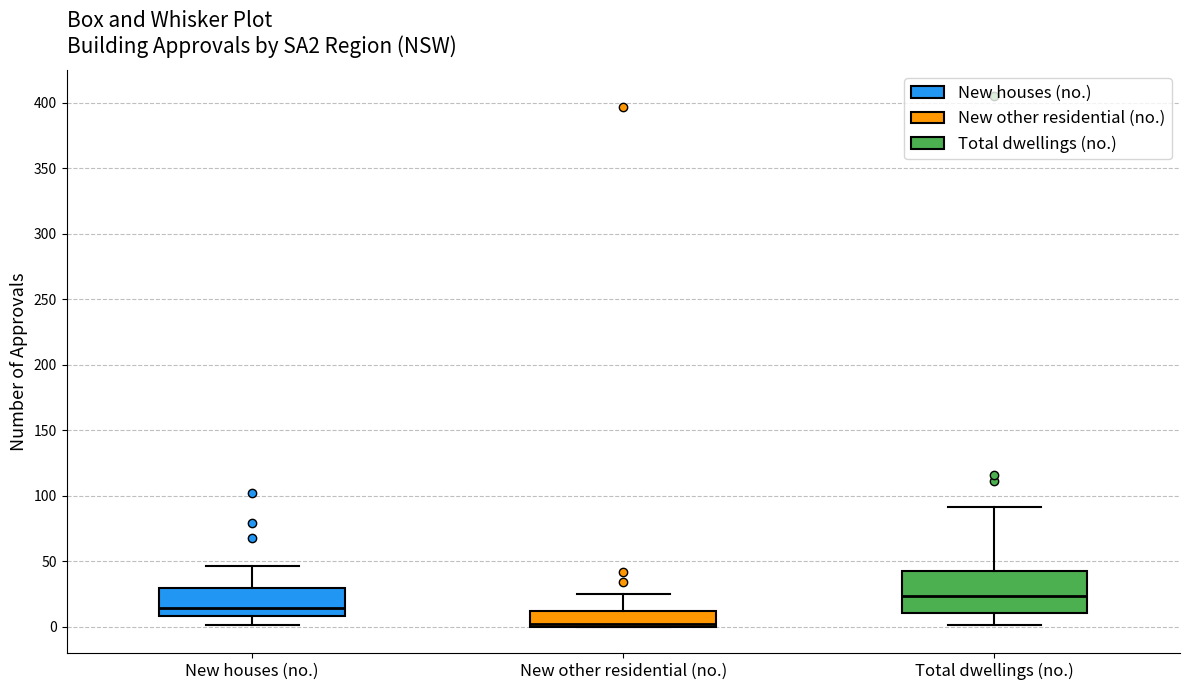

Reading left to right, transcribe this box plot: for each box, give where its median line is, the range the box spans, and where its two whiskers end, as read against the y-axis. The values are not printed on the chart, so give them approximately, as read against the axis.

New houses (no.): median 15, box 10 to 30, whiskers 0 to 45
New other residential (no.): median 0 (just above the box's lower edge), box 0 to 10, whiskers 0 to 25
Total dwellings (no.): median 25, box 10 to 45, whiskers 0 to 90